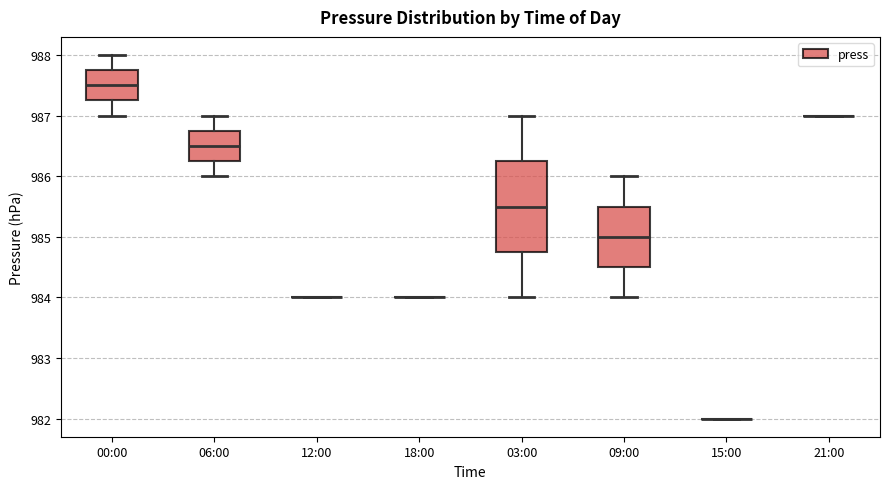

Comparing the boxes themselves (not the whiskers), which one is the tallest?

03:00